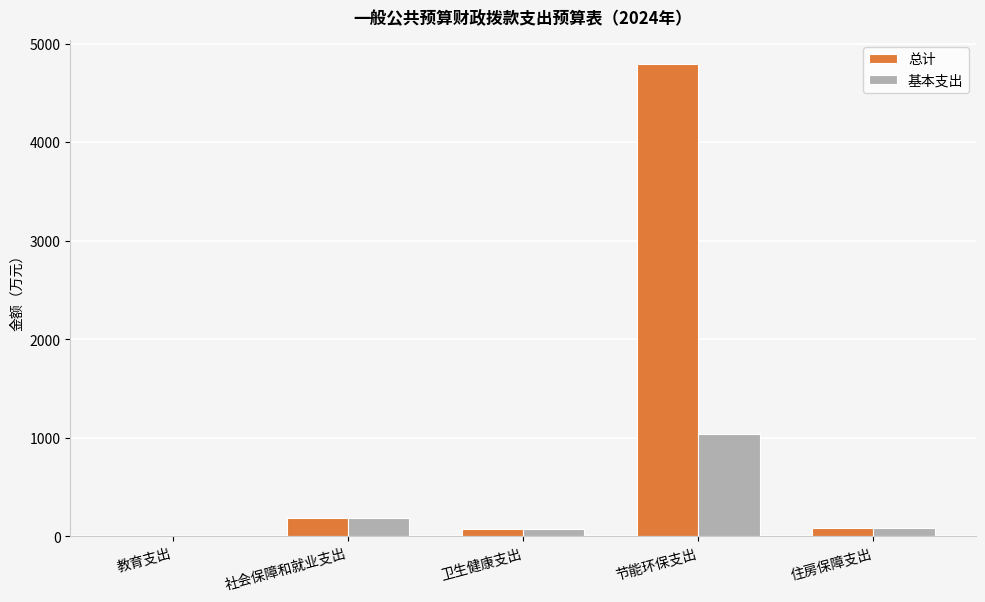

Where does the 基本支出 series first go above 83?

社会保障和就业支出